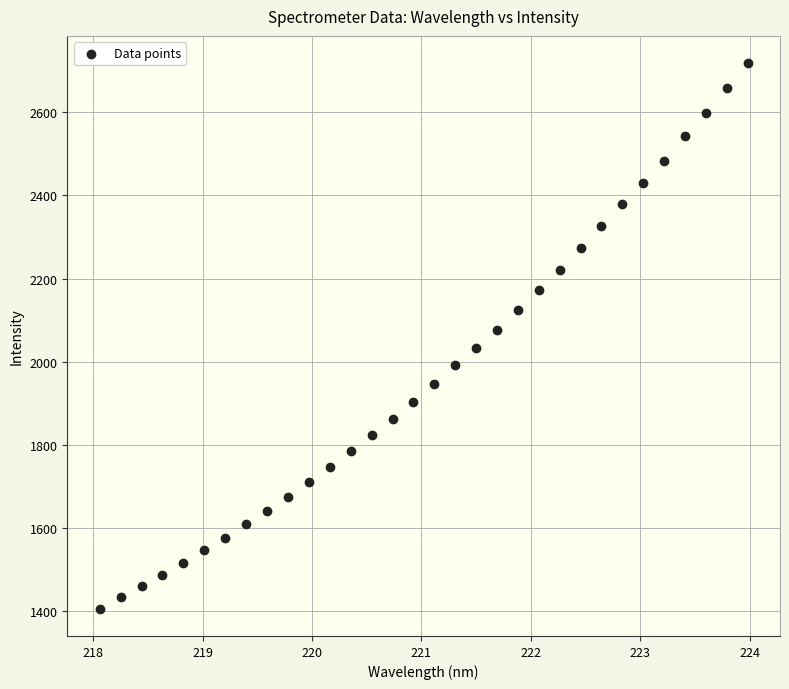

What Y value in the scatter plot is closest to 2062?

2076.8